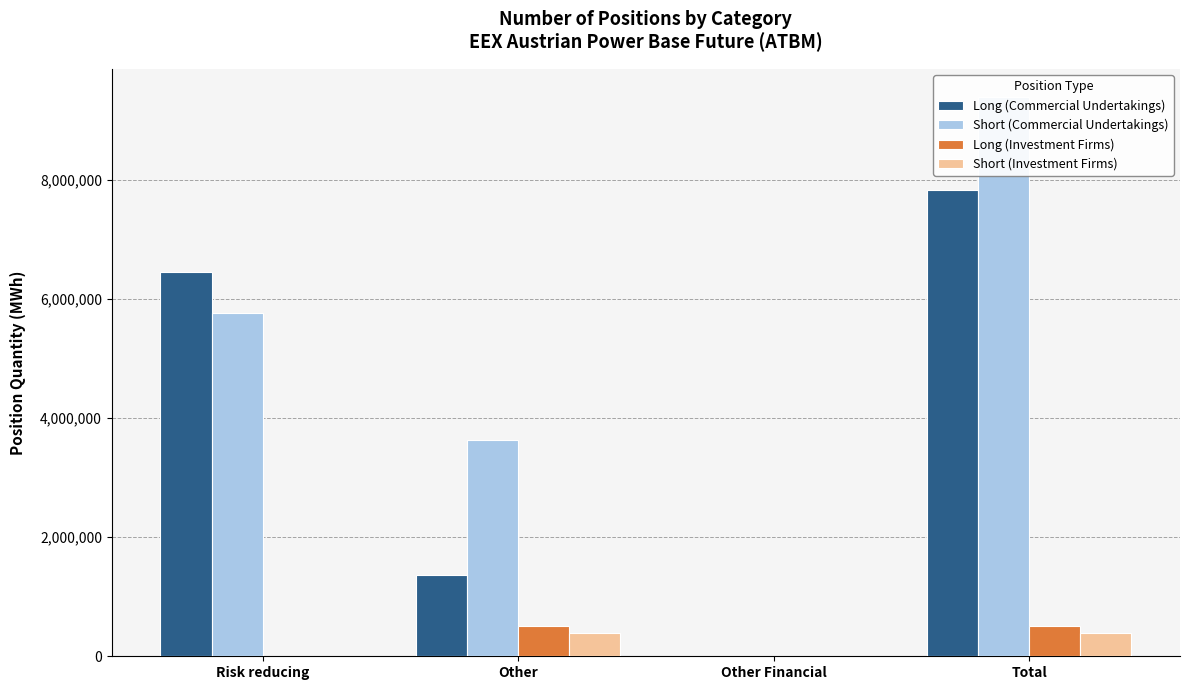

What is the sum of the Short (Commercial Undertakings) values at Total and Risk reducing?

15158232